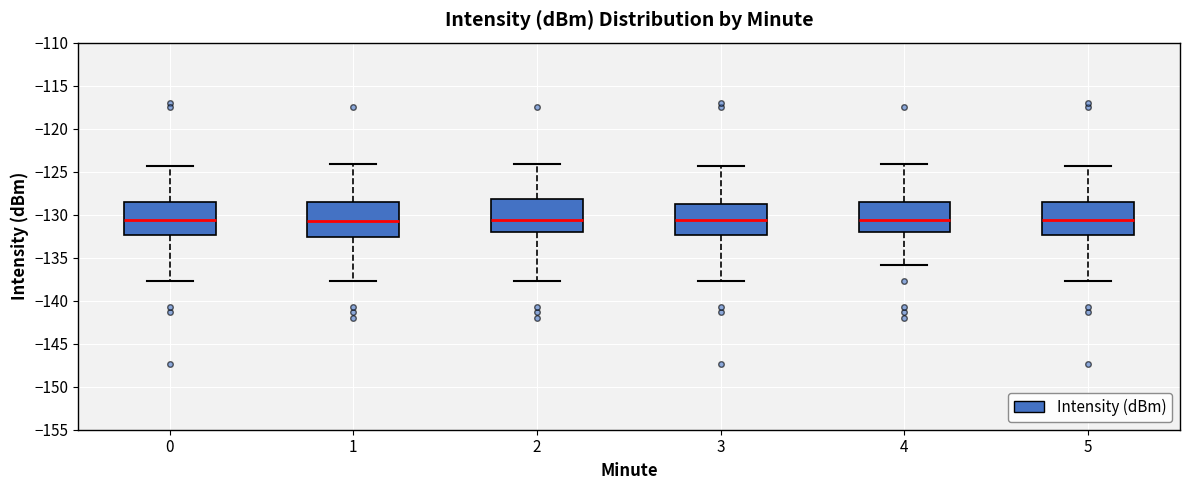

Reading left to right, read every box against the y-axis: the position of its median line, the range the box covers, and the ends of its whiskers. The values are not printed on the chart, so give them approximately, as read against the axis.

0: median -130.5, box -132.5 to -128.5, whiskers -137.5 to -124.5
1: median -131.0, box -132.5 to -128.5, whiskers -137.5 to -124.0
2: median -130.5, box -132.0 to -128.0, whiskers -137.5 to -124.0
3: median -130.5, box -132.5 to -129.0, whiskers -137.5 to -124.5
4: median -130.5, box -132.0 to -128.5, whiskers -136.0 to -124.0
5: median -130.5, box -132.5 to -128.5, whiskers -137.5 to -124.5